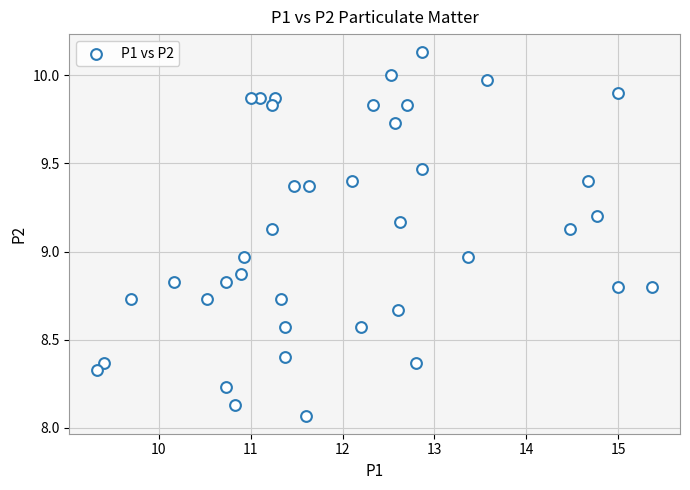

What is the range of X values (max minus min)?

6.0